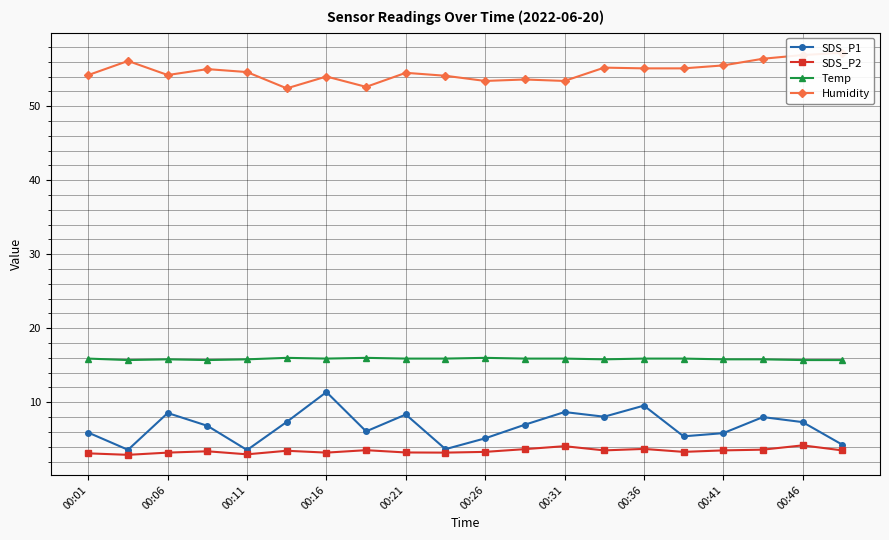

How many values in the SDS_P2 series exceed 3?

18